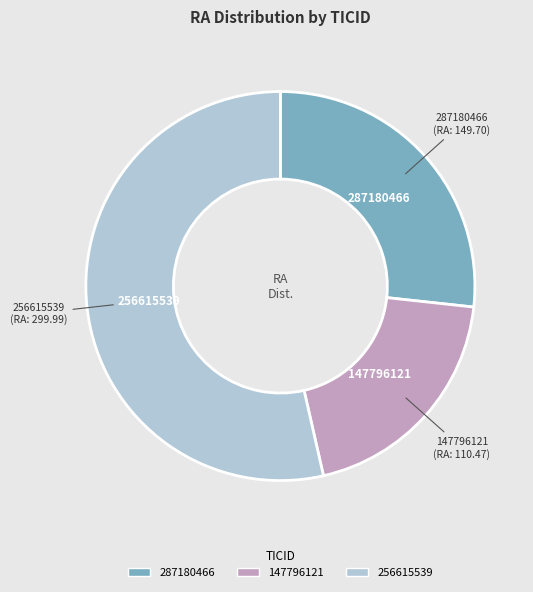

Rank the categories by value from lowest to highest.

147796121, 287180466, 256615539